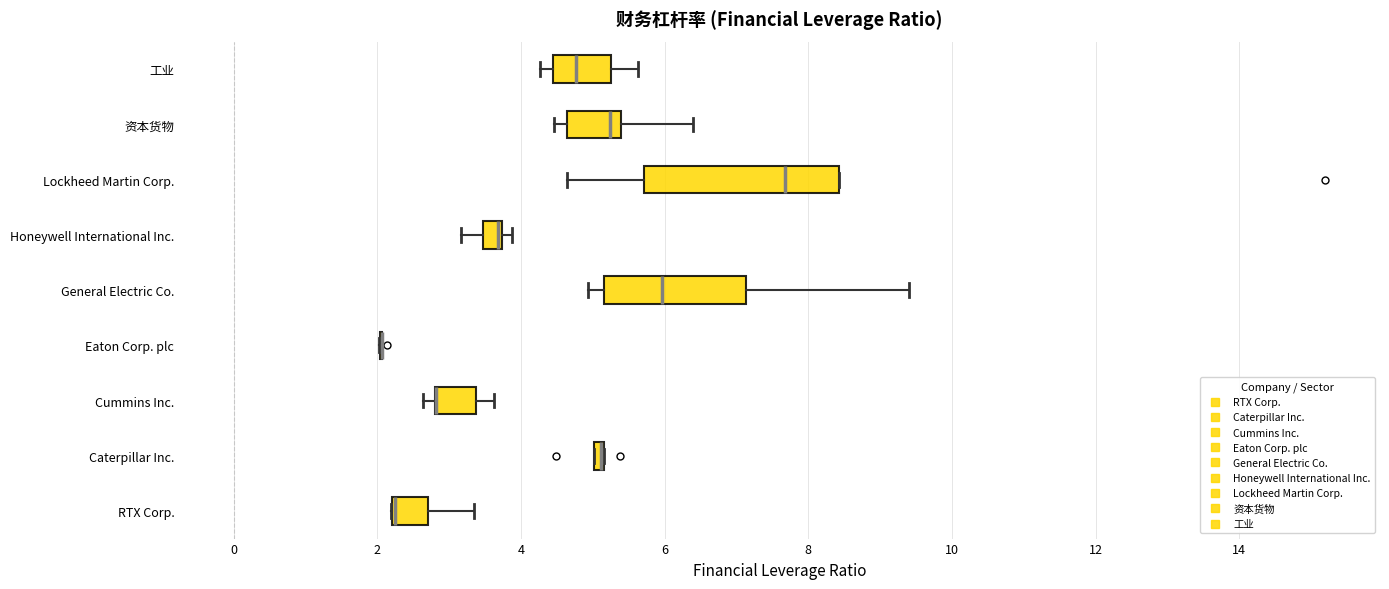

Comparing the boxes themselves (not the whiskers), which one is the widest?

Lockheed Martin Corp.